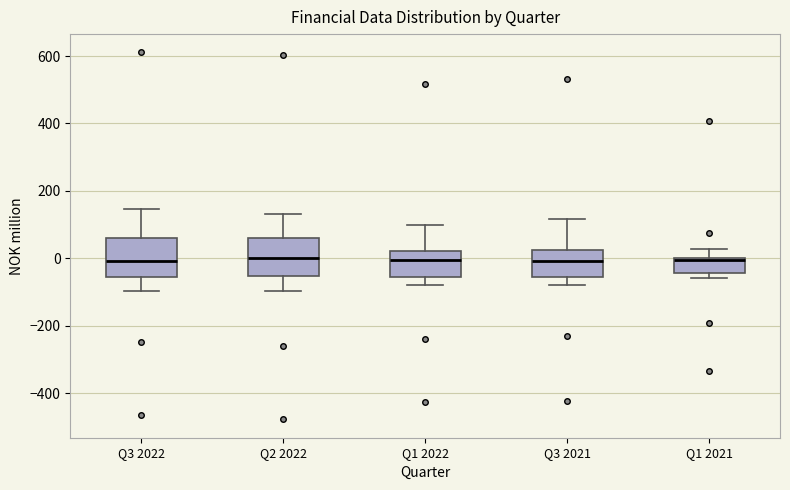

Reading left to right, read every box against the y-axis: the position of its median line, the range the box covers, and the ends of its whiskers. The values are not printed on the chart, so give them approximately, as read against the axis.

Q3 2022: median 0, box -60 to 60, whiskers -100 to 140
Q2 2022: median 0, box -60 to 60, whiskers -100 to 140
Q1 2022: median 0, box -60 to 20, whiskers -80 to 100
Q3 2021: median 0, box -60 to 20, whiskers -80 to 120
Q1 2021: median 0 (just below the box's upper edge), box -40 to 0, whiskers -60 to 20